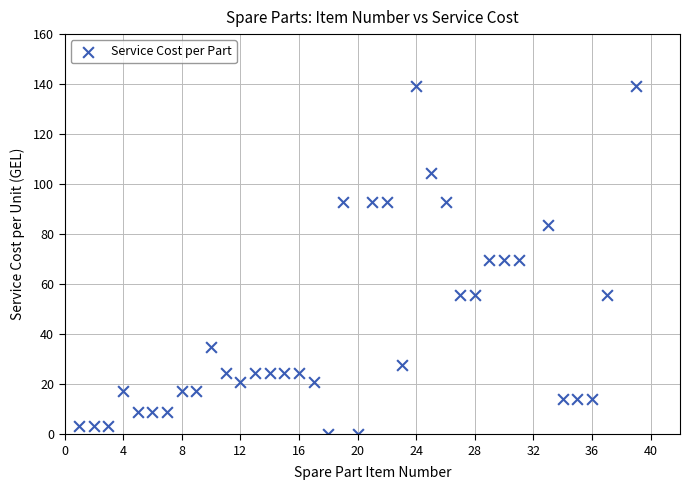

What is the range of Y values (max minus min)?

139.4